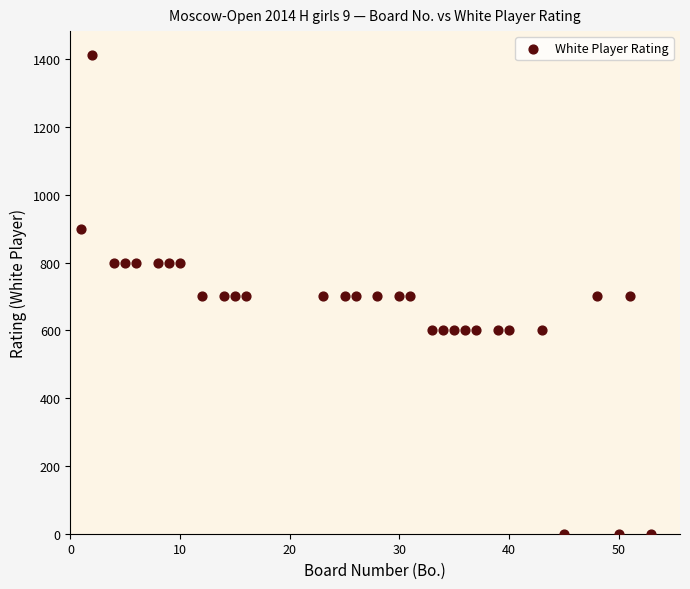

What is the range of X values (max minus min)?

52